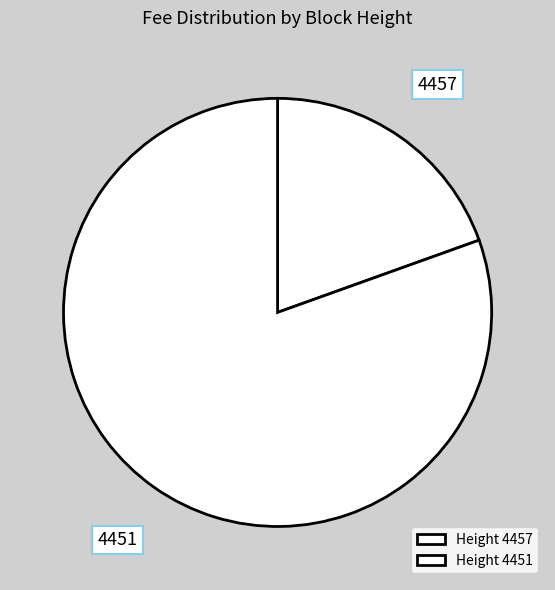

Which slice represents more than half of the pie?

Height 4451